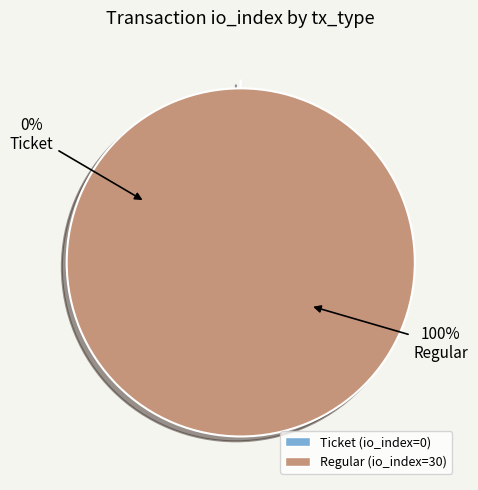

Is there a majority slice in this chart?

Yes